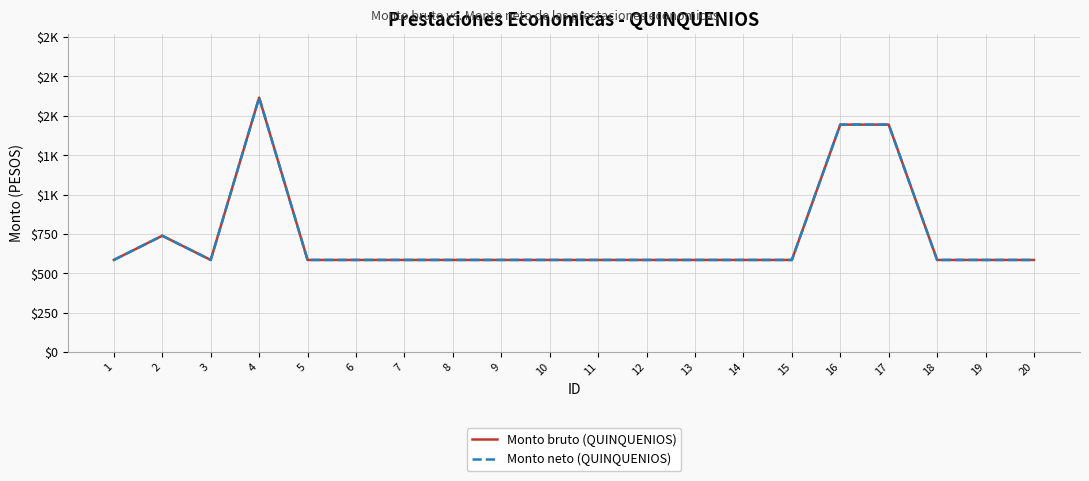

Which category has the lowest value in the Monto bruto (QUINQUENIOS) series?

1